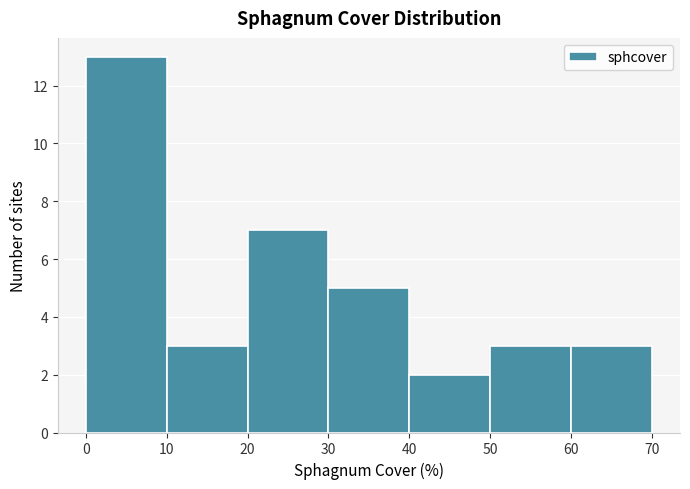

Reading left to right, list every bar in this chart as the range it spans on the x-axis followed by its height. The values are not printed on the chart, so give them approximately, as read against the axis.

0 to 10: 13
10 to 20: 3
20 to 30: 7
30 to 40: 5
40 to 50: 2
50 to 60: 3
60 to 70: 3